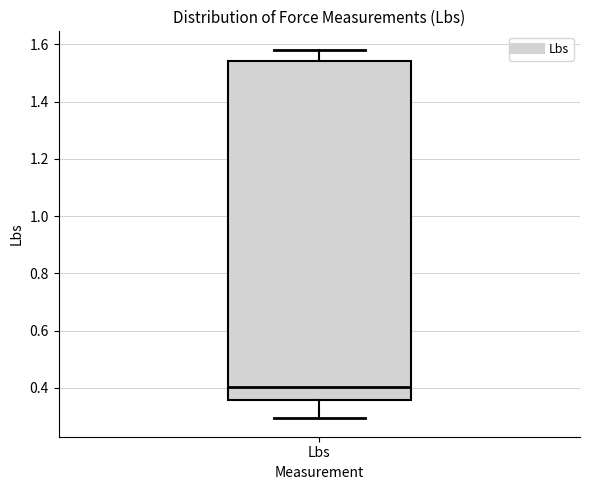

Transcribe this box plot: give where the median line is, the range the box spans, and where the two whiskers end, as read against the y-axis. The values are not printed on the chart, so give them approximately, as read against the axis.

median 0.40, box 0.36 to 1.54, whiskers 0.30 to 1.58